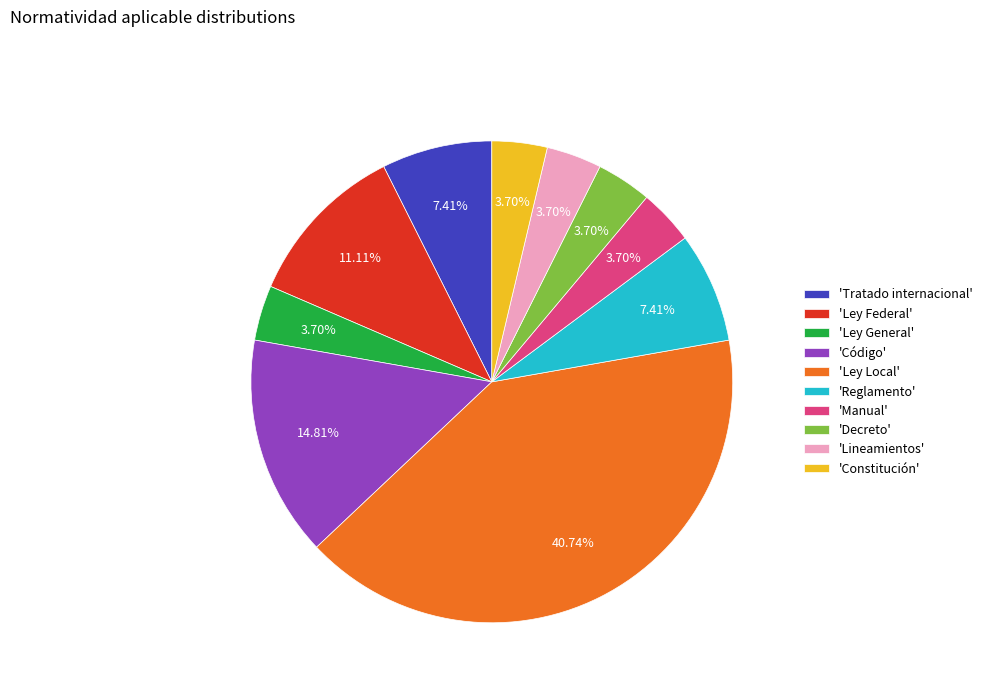

To the nearest percent, what is the average slice percentage?

10%